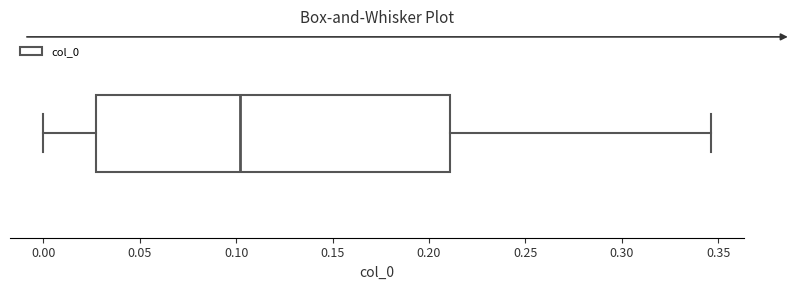

Read this box plot against the x-axis: the position of the median line, the range covered by the box, and the ends of both whiskers. The values are not printed on the chart, so give them approximately, as read against the axis.

median 0.100, box 0.030 to 0.210, whiskers 0.000 to 0.345